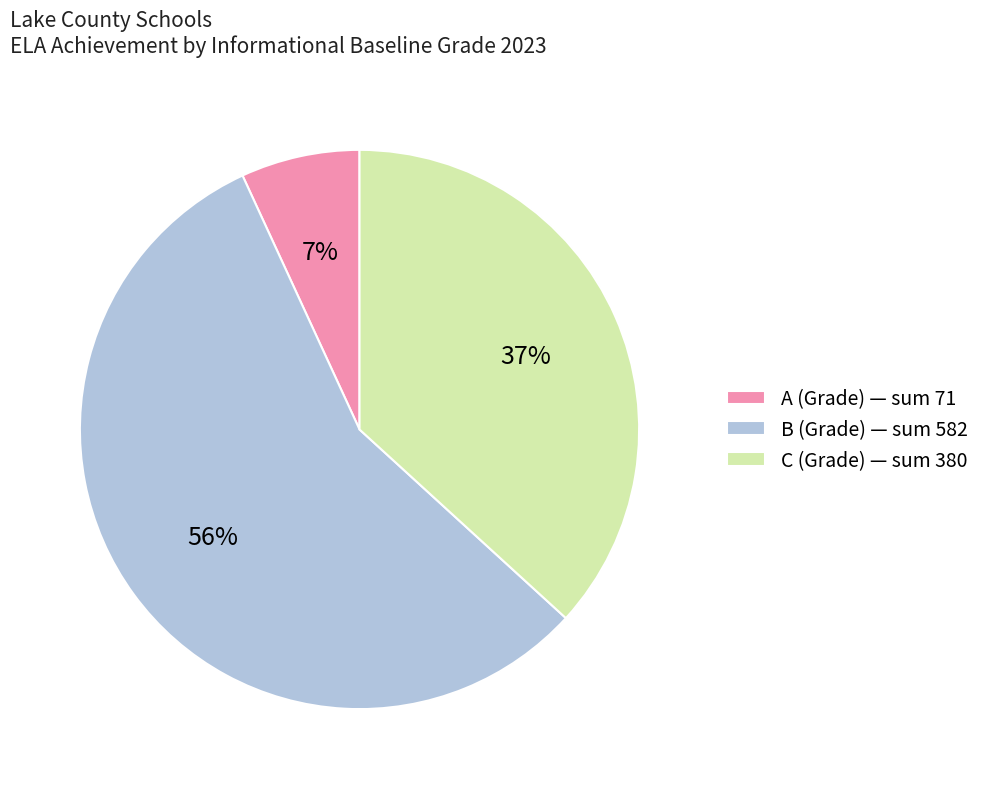

Rank the categories by value from highest to lowest.

B (Grade) — sum 582, C (Grade) — sum 380, A (Grade) — sum 71